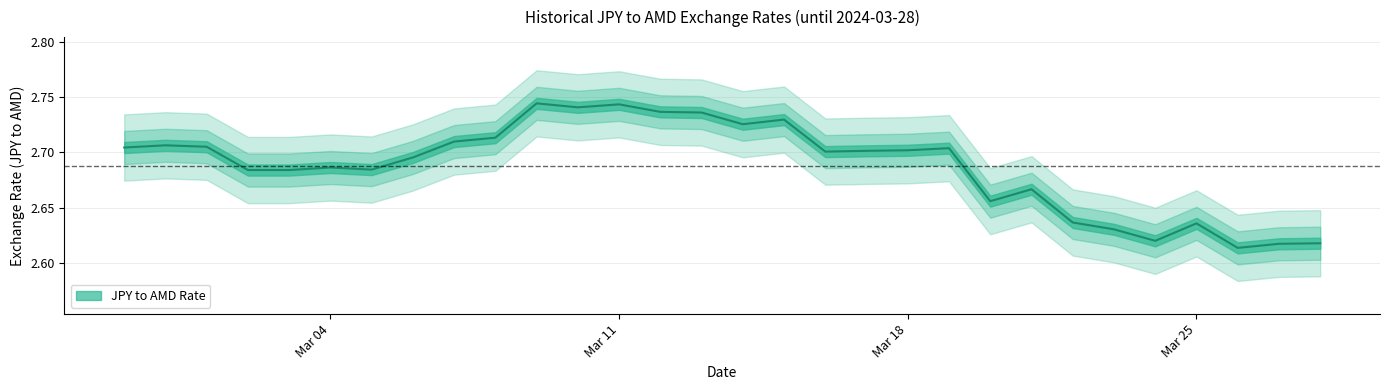

Is it true that the value at 09-03-24 is 2.7?

True